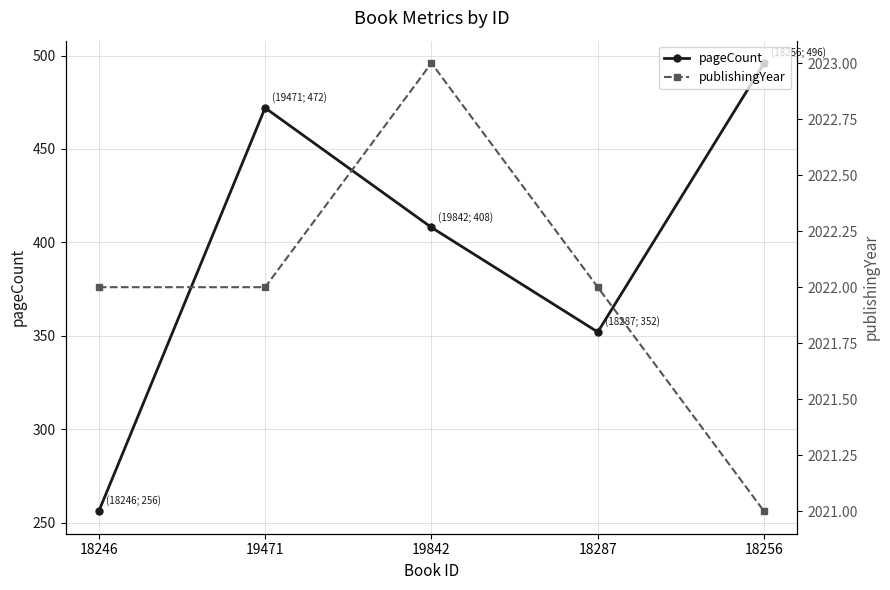

At which label does pageCount reach its minimum?

18246